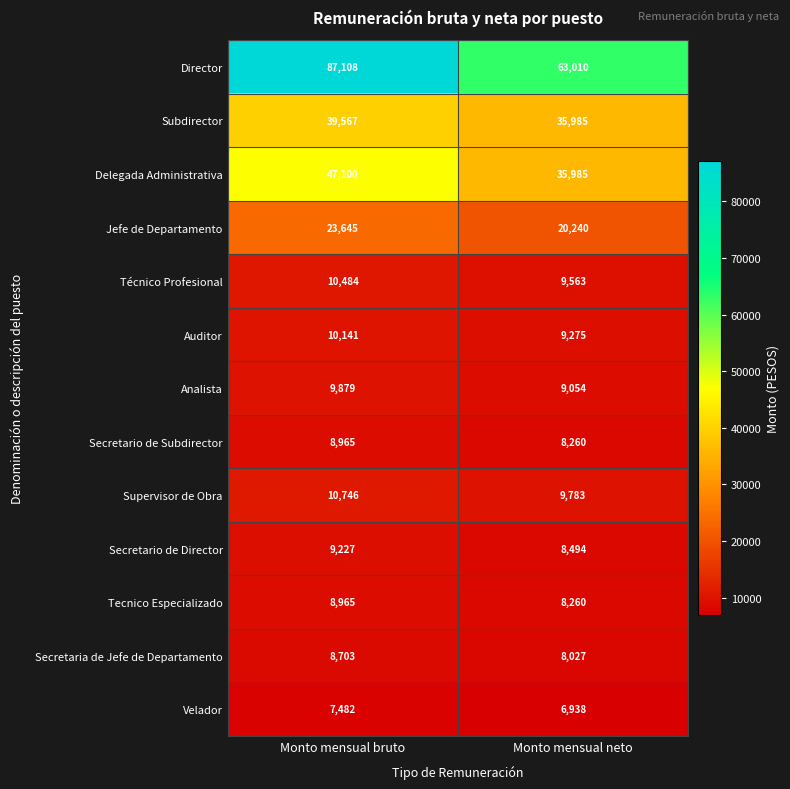

Is it true that Secretario de Subdirector equals 2857 at Monto mensual bruto?

False